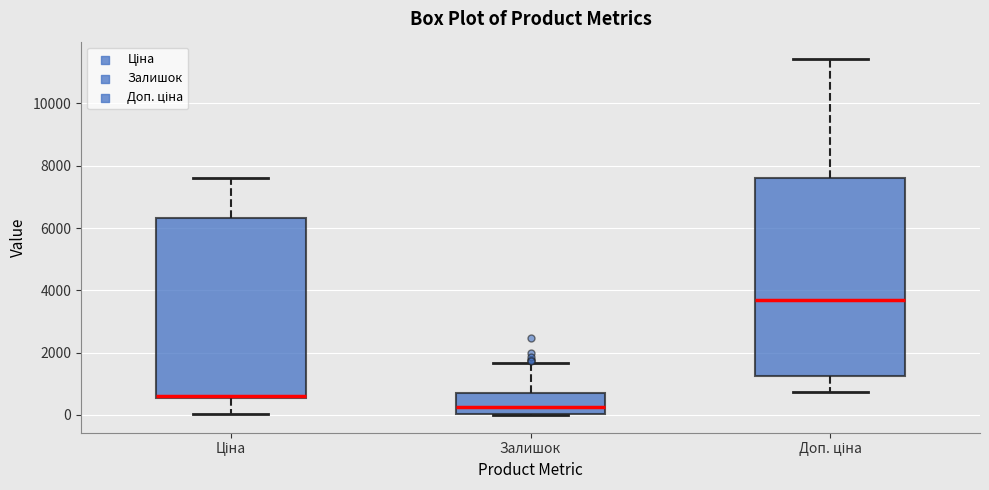

Where is the upper edge of the box for Залишок on the y-axis? The values are not printed on the chart, so give them approximately, as read against the axis.

800